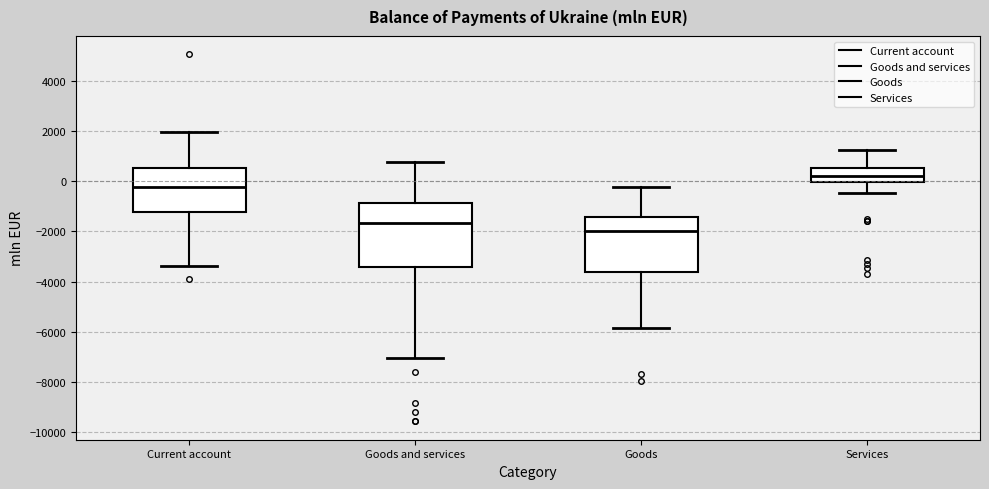

Which box's median line is the lowest?

Goods